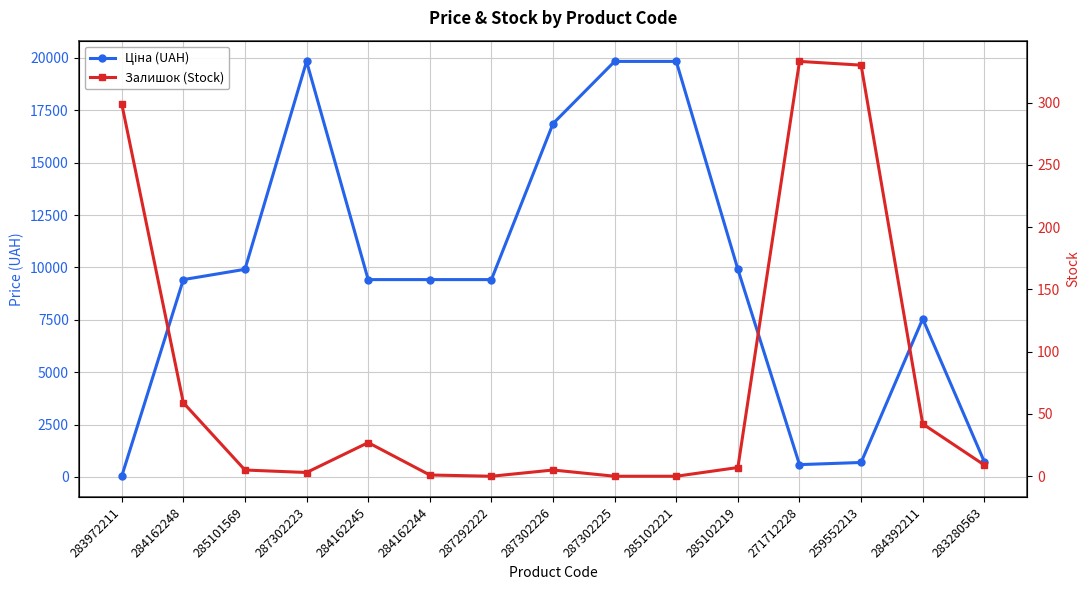

How many values in the Ціна (UAH) series exceed 9416?

10